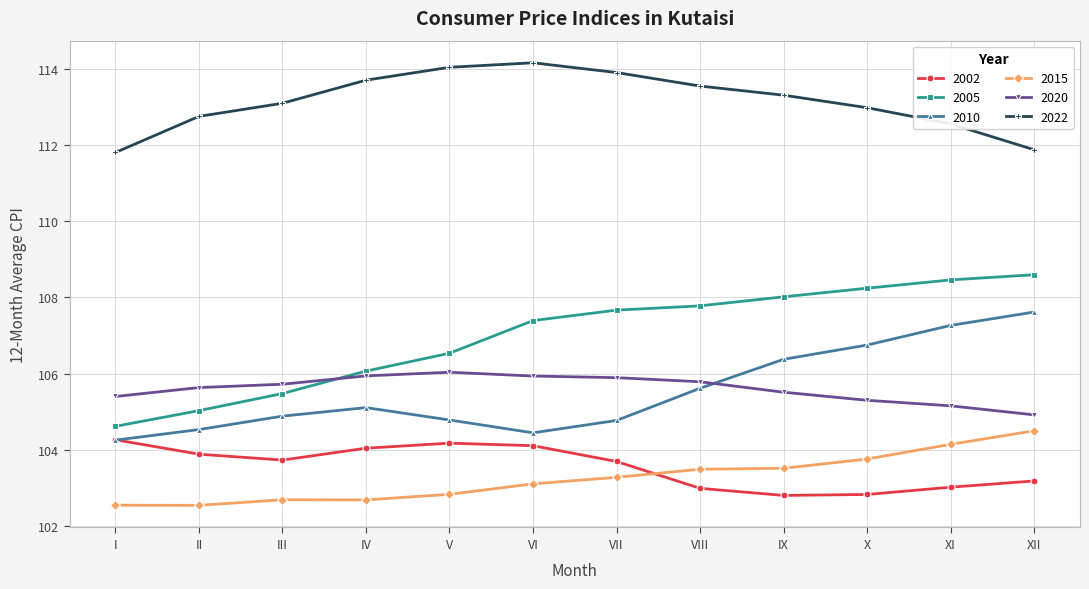

How many lines are shown in the chart?

6